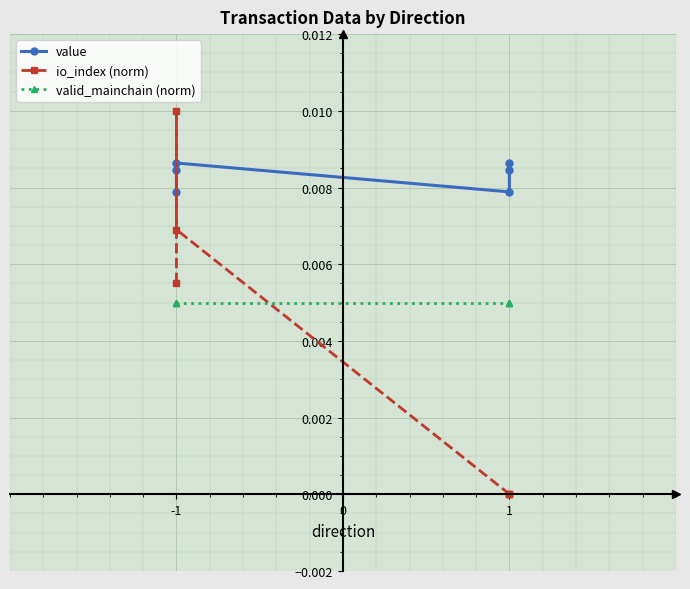

True or false: io_index (norm) has more than 1 points higher than both neighbors.

False